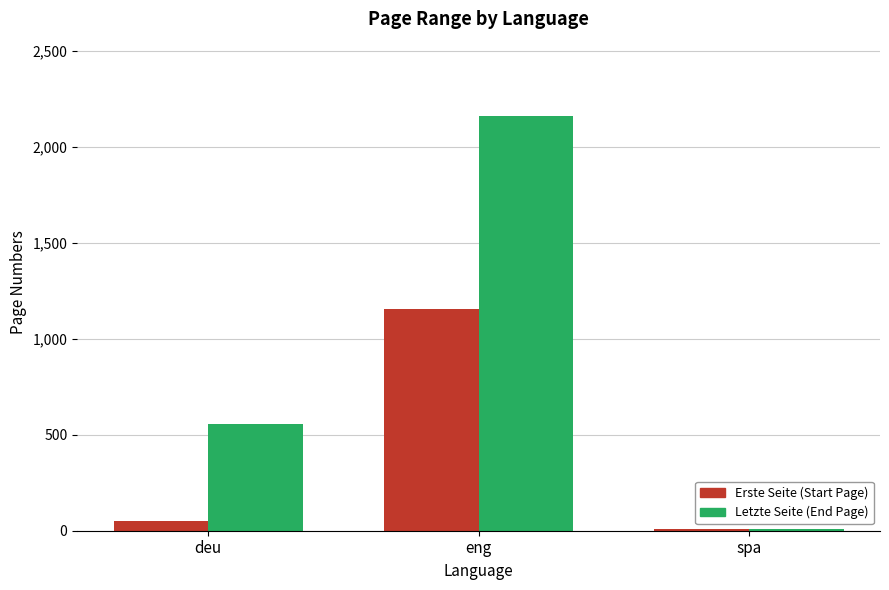

The Erste Seite (Start Page) series shows 7 at spa. True or false?

True